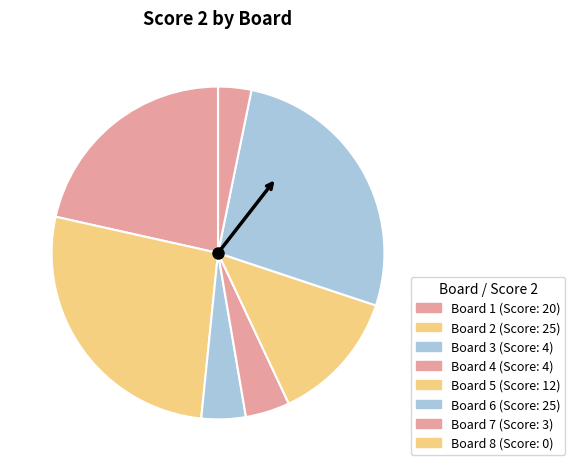

Is there any slice that represents more than half of the pie?

No